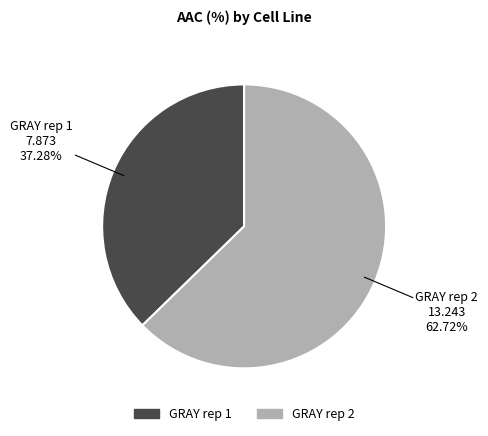

How many segments does this pie chart have?

2